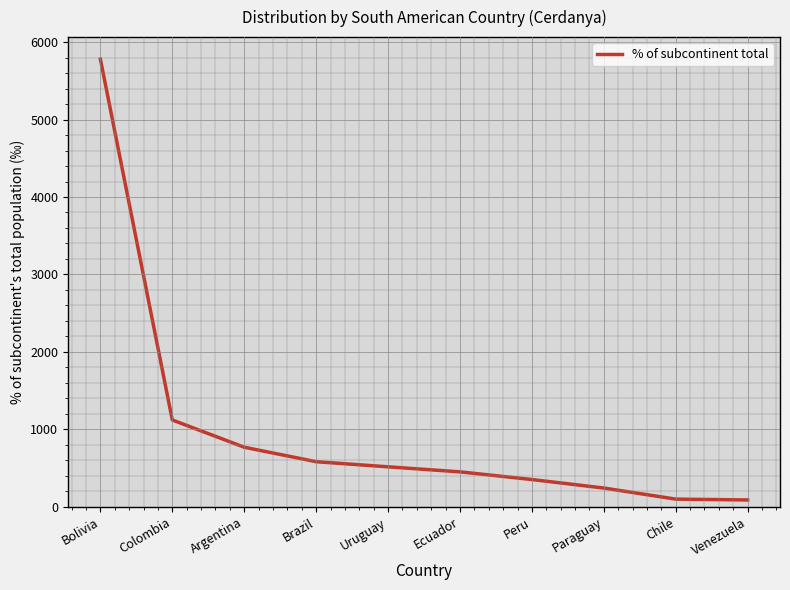

Approximately how many times larger is the value at Bolivia compared to Uruguay?

11.2